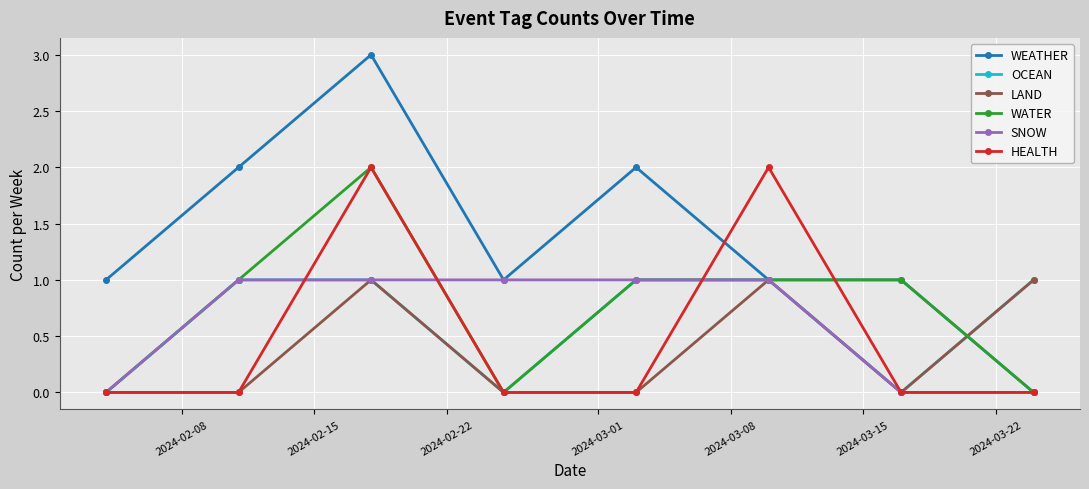

Which series has the largest total across all categories?

WEATHER